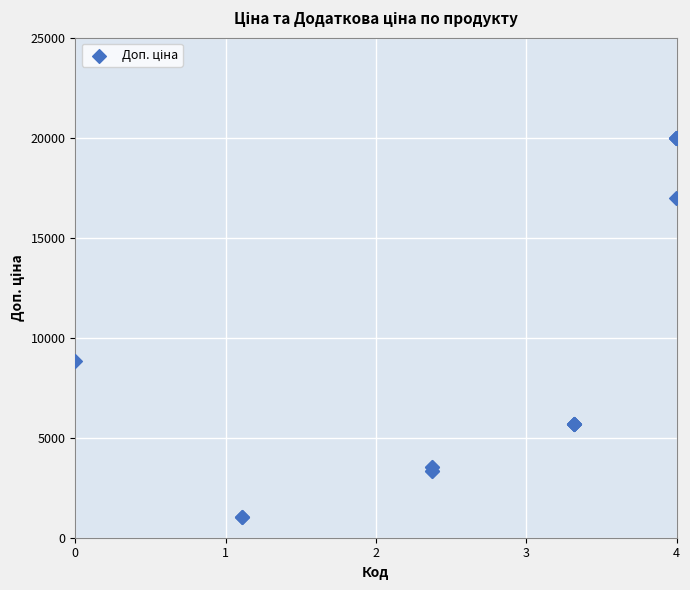

What Y value in the scatter plot is closest to 10494?

8856.7